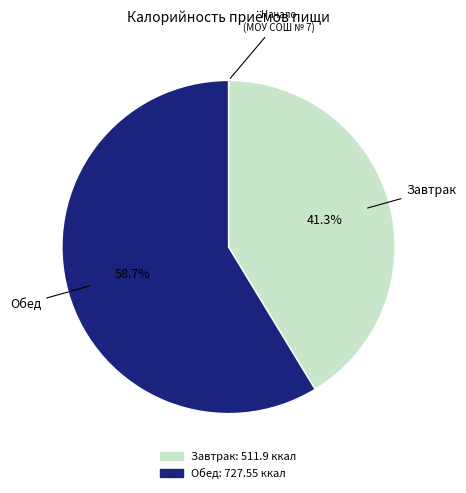

What percentage is the Обед slice, to the nearest percent?

59%